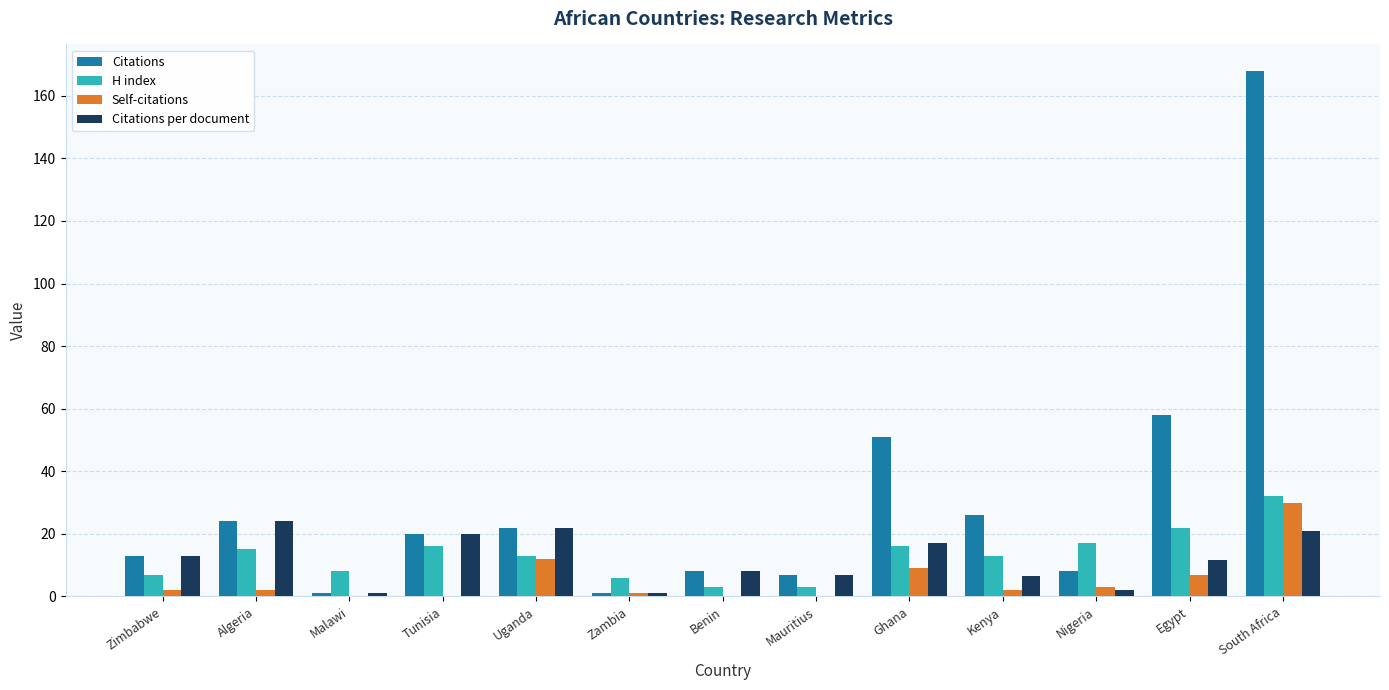

What is the sum of all Self-citations values?

68.0